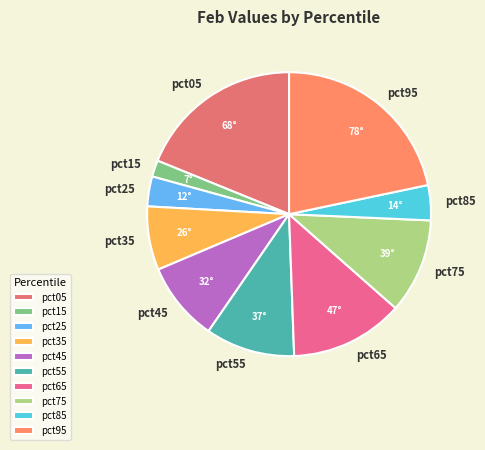

Is pct65 the majority of the pie?

No